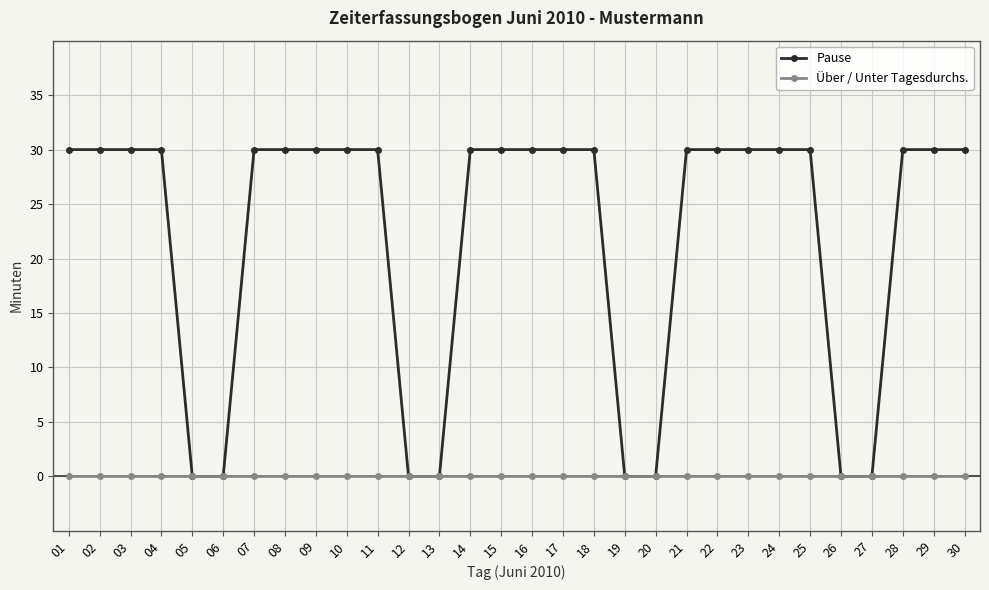

How many lines are shown in the chart?

2